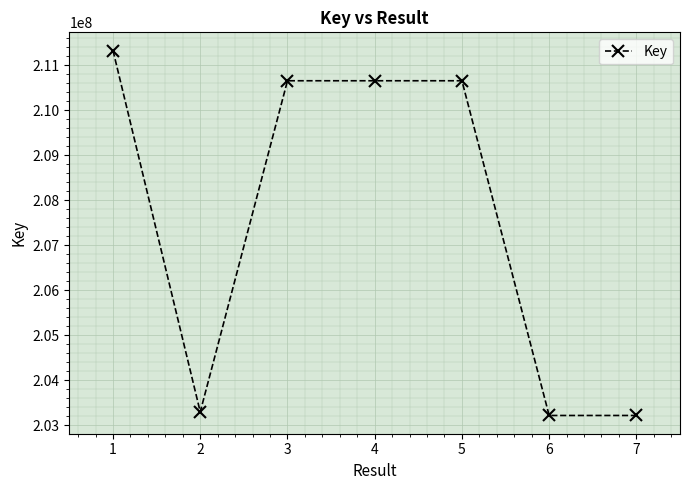

How many data points does each series have?

7